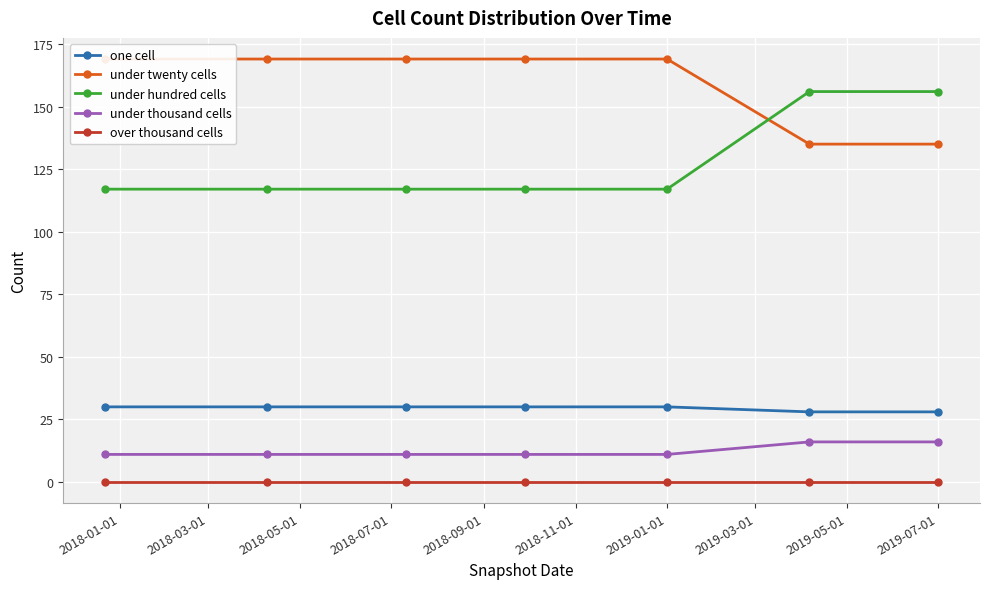

True or false: under thousand cells and under hundred cells cross at least once.

False